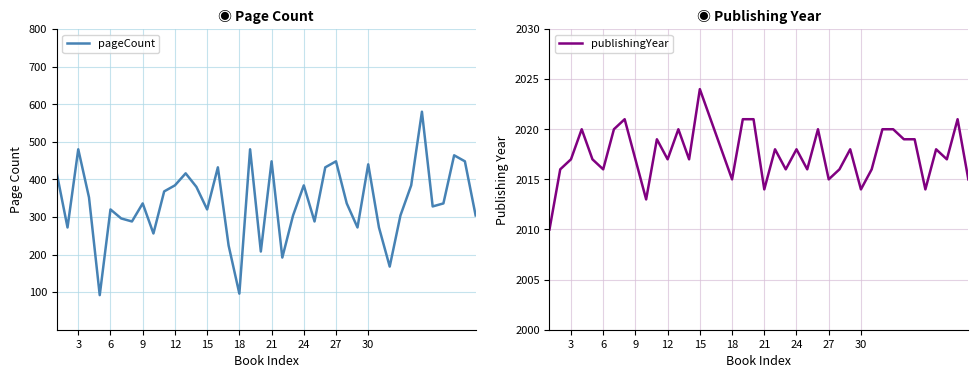

What is the maximum value for pageCount?

580